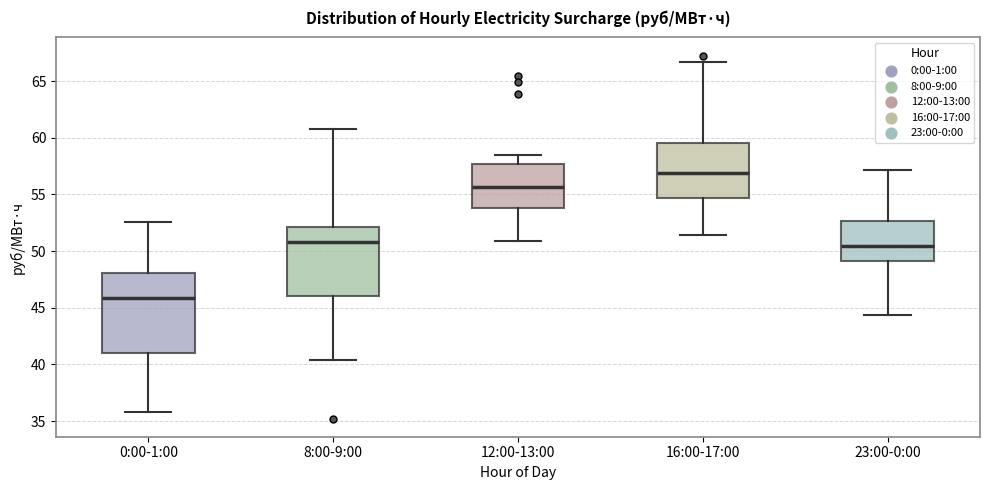

Which box is the tallest, from its lower edge to its upper edge?

0:00-1:00